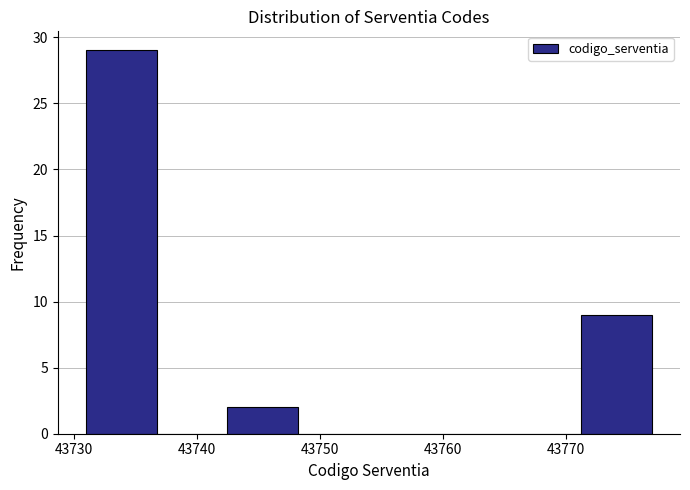

Reading left to right, transcribe this chart: for each bar, give the range it covers on the x-axis and its height. Neither the bar edges nor the heights are printed on the chart, so give them approximately, as read against the axes.

43731 to 43737: 29
43737 to 43743: 0
43743 to 43748: 2
43748 to 43754: 0
43754 to 43760: 0
43760 to 43766: 0
43766 to 43771: 0
43771 to 43777: 9